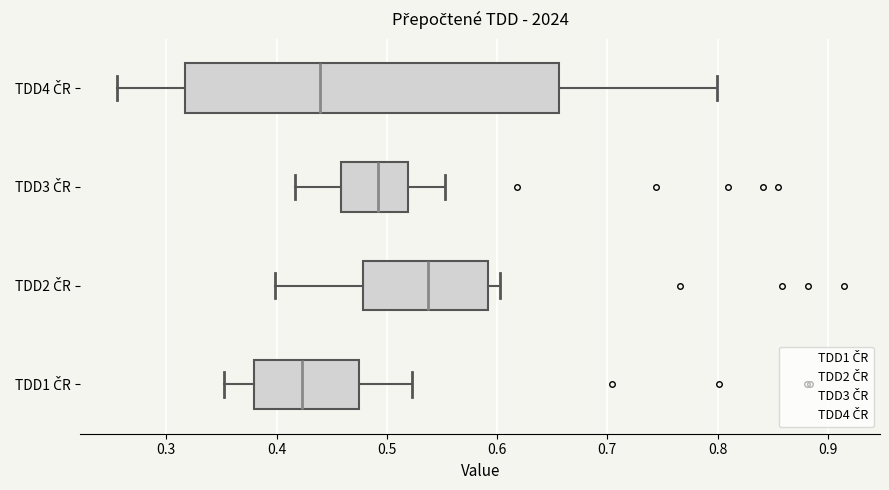

Which box's median line is the furthest to the left?

TDD1 ČR